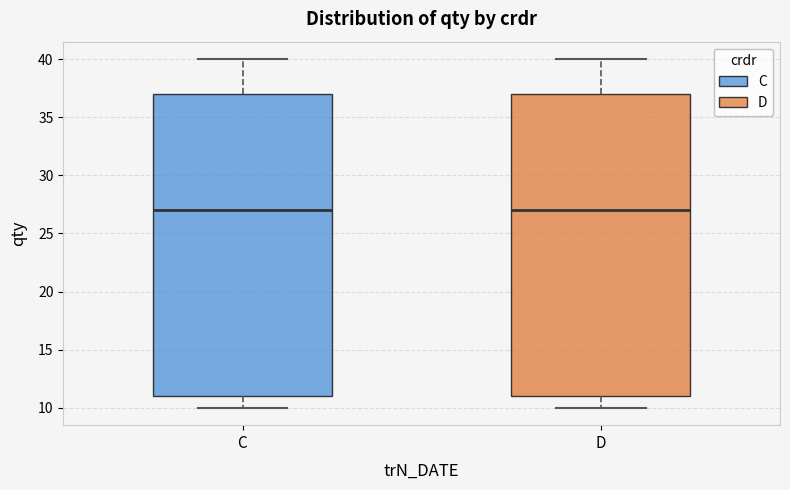

Where is the upper edge of the box for C on the y-axis? The values are not printed on the chart, so give them approximately, as read against the axis.

37